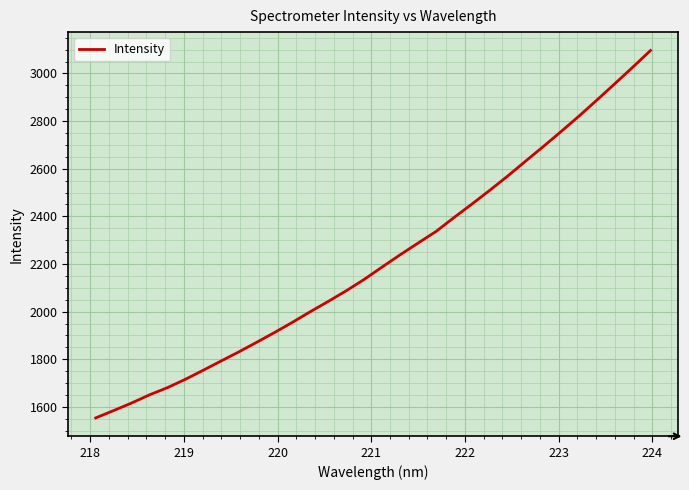

Does the chart display data point markers on the line(s)?

No